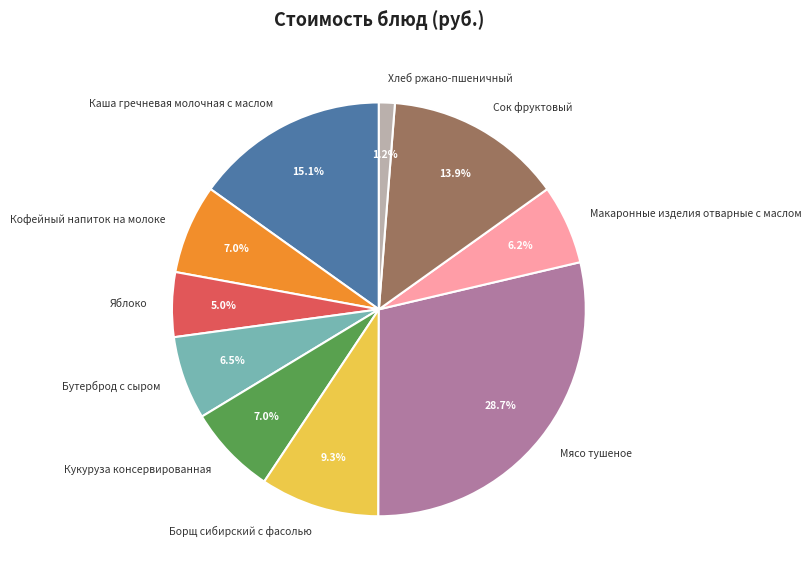

Which has a higher value, Макаронные изделия отварные с маслом or Кукуруза консервированная?

Кукуруза консервированная